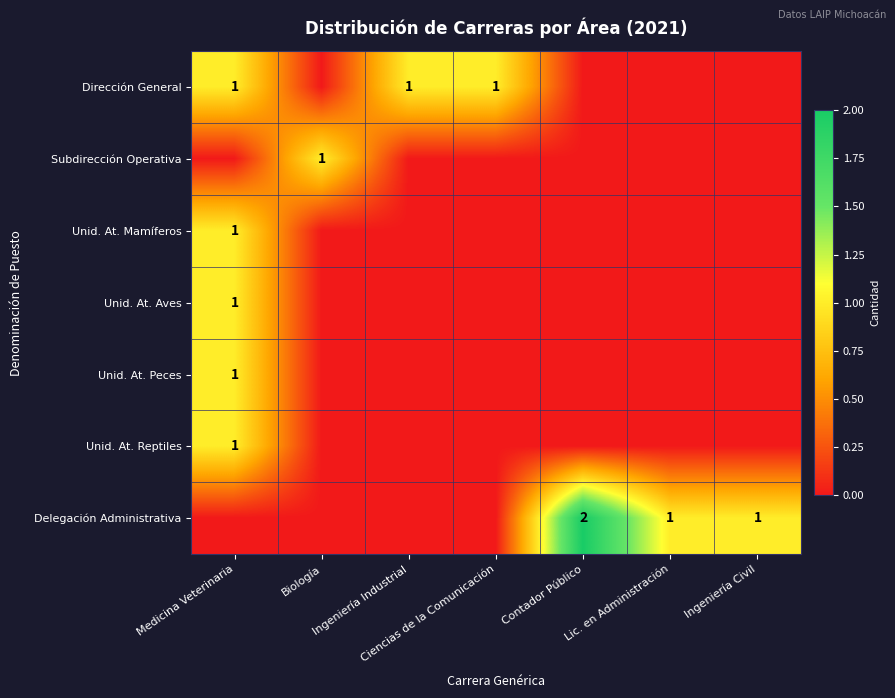

True or false: Delegación Administrativa has a value of 1 at Contador Público.

False